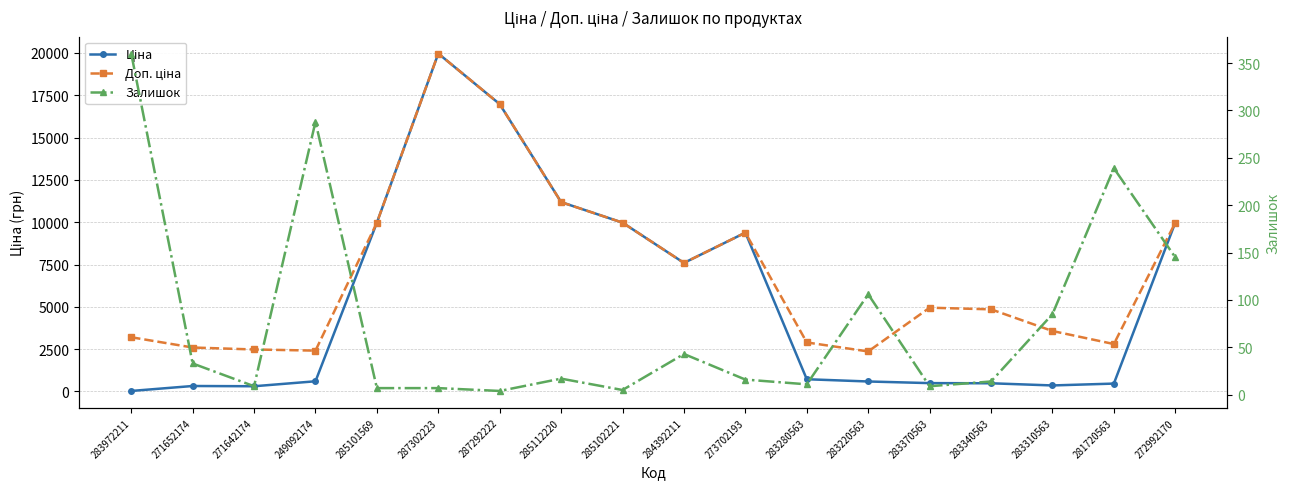

The value of Доп. ціна at 273702193 is 3200.5. True or false?

False